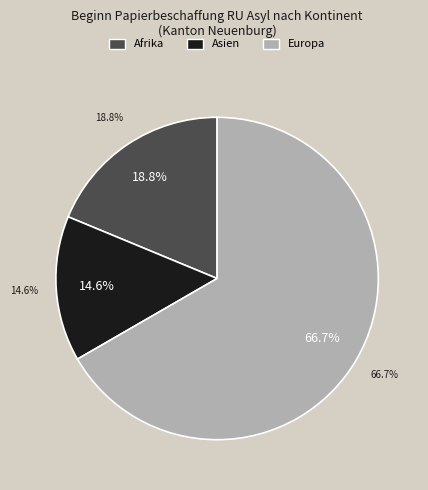

Is it true that Amerika is 0% of the pie?

True